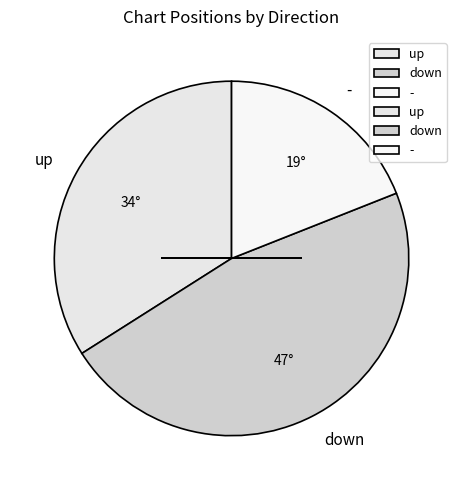

How many segments does this pie chart have?

3